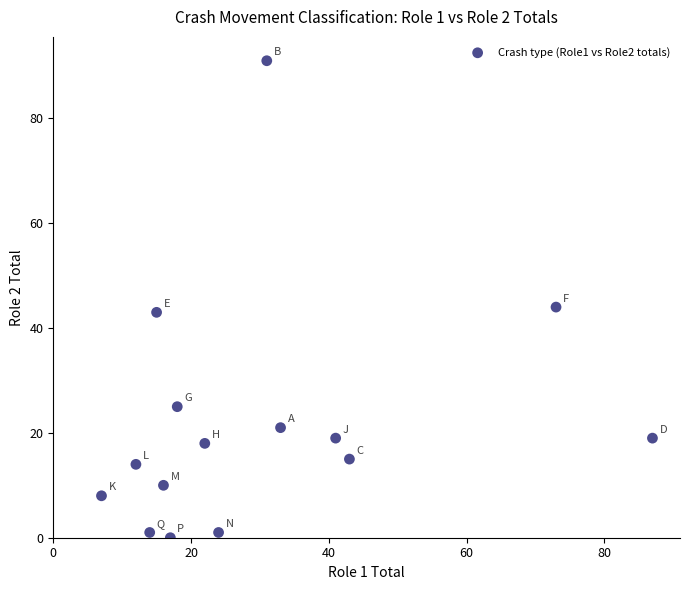

What Y value in the scatter plot is closest to 45?

44